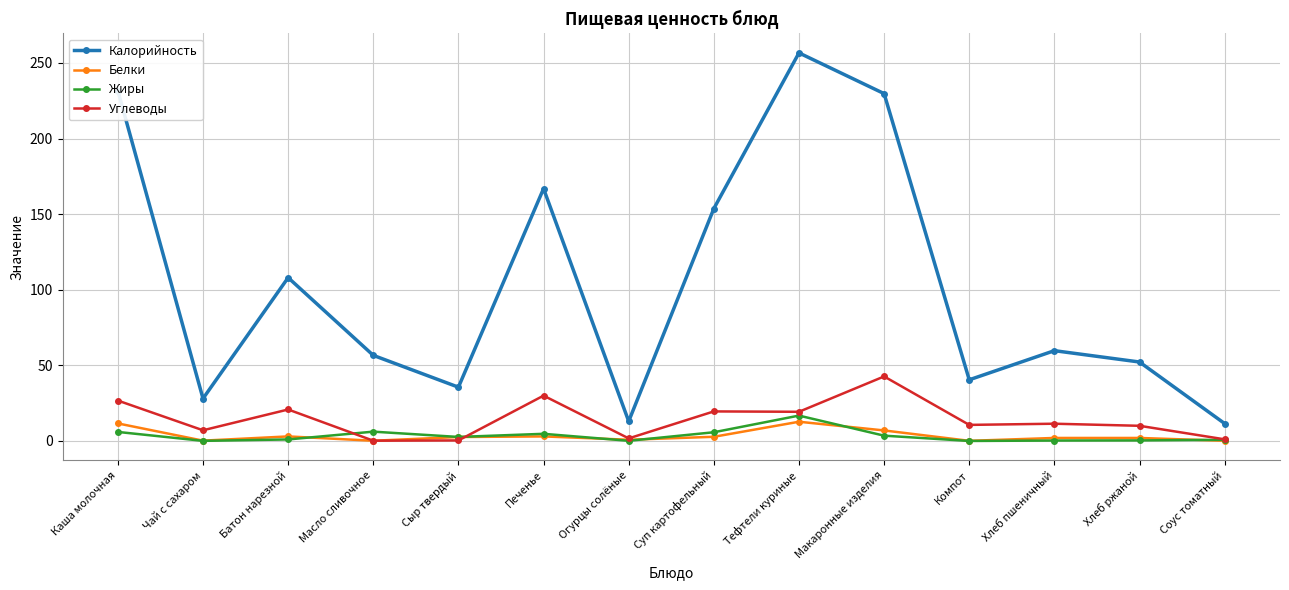

At which category does Углеводы reach its first local peak?

Батон нарезной